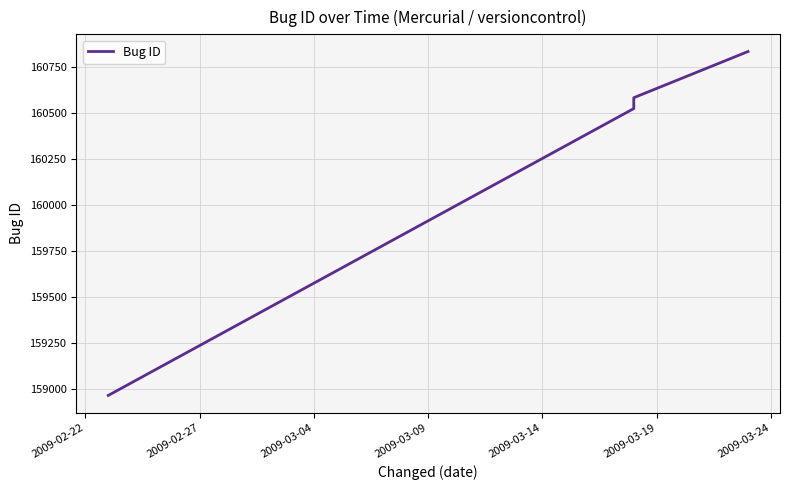

What is the greatest value displayed?

160834